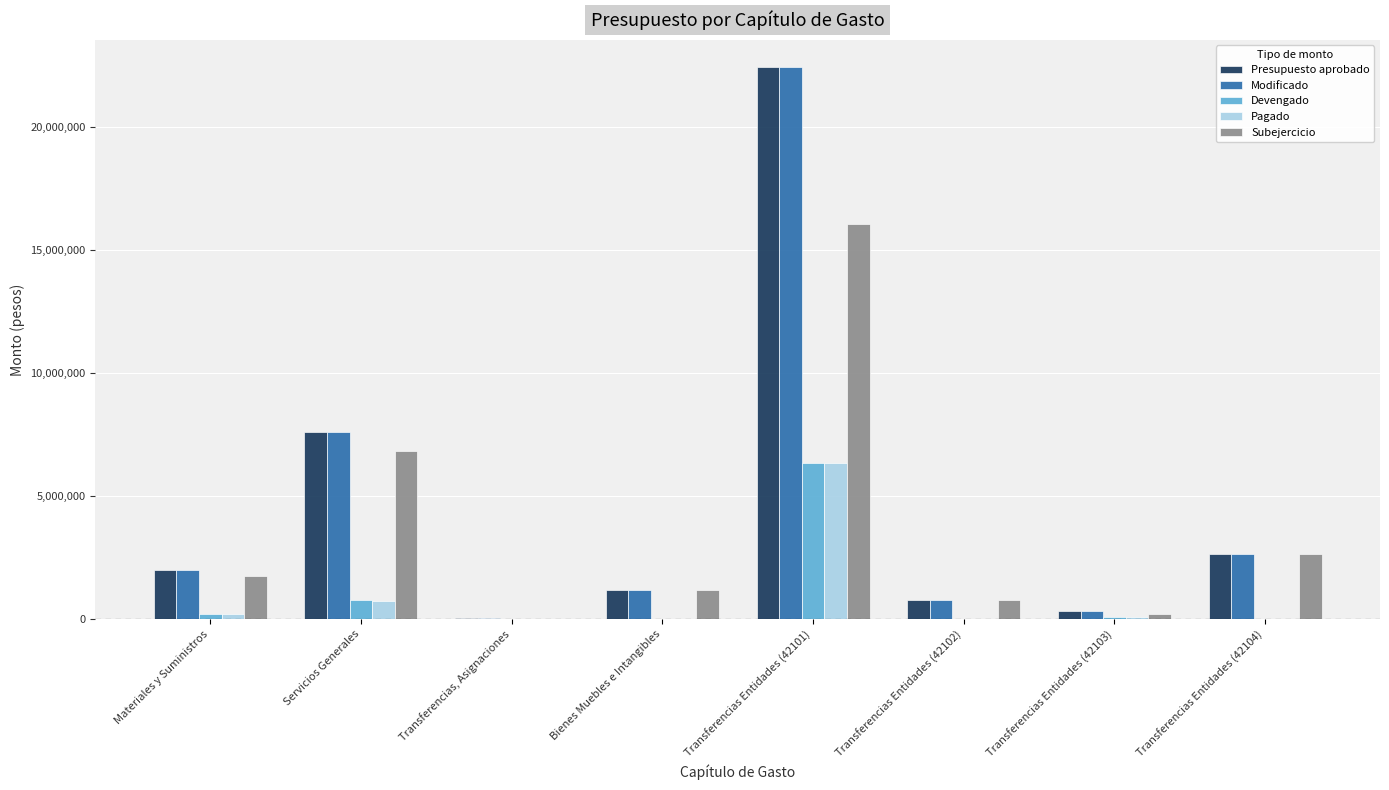

The value of Subejercicio at Bienes Muebles e Intangibles is 1196361. True or false?

True